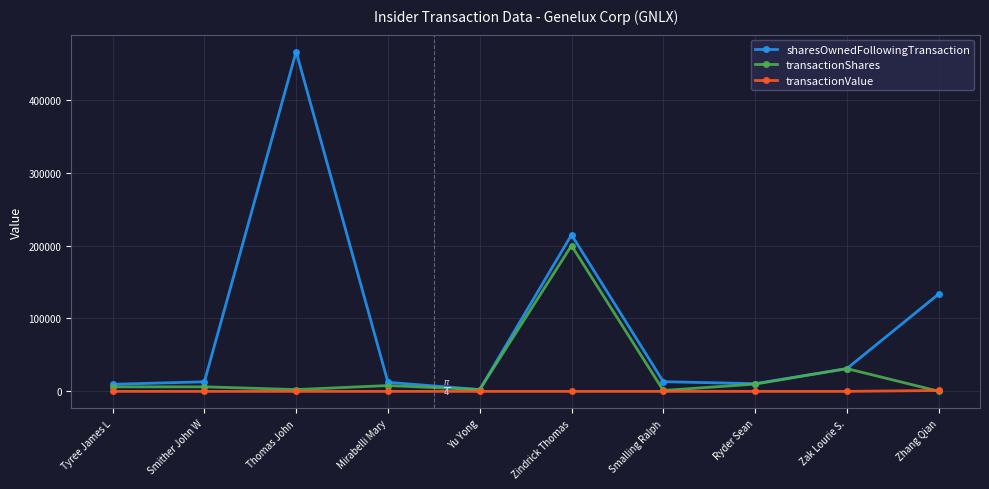

List the series in order of their overall mean, lowest first.

transactionValue, transactionShares, sharesOwnedFollowingTransaction